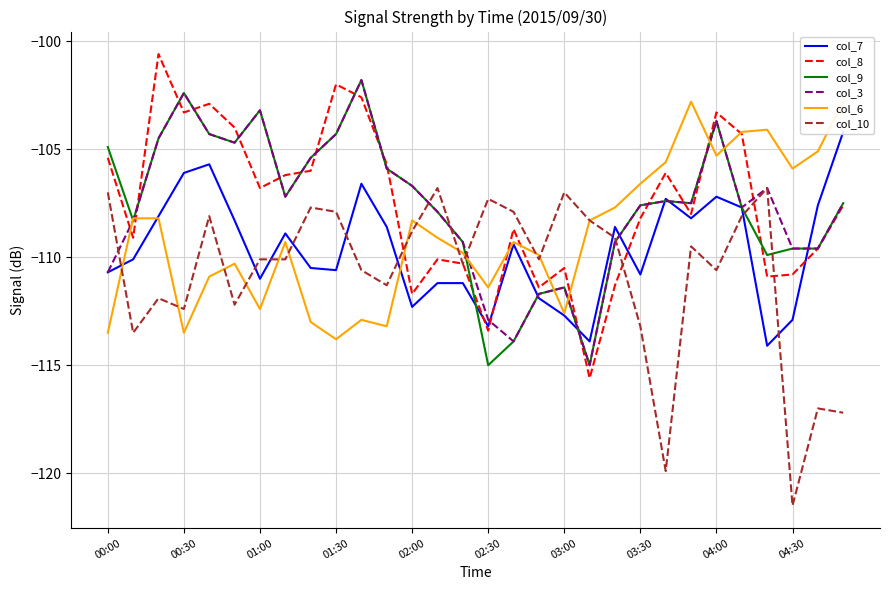

What is the maximum value for col_9?

-101.8